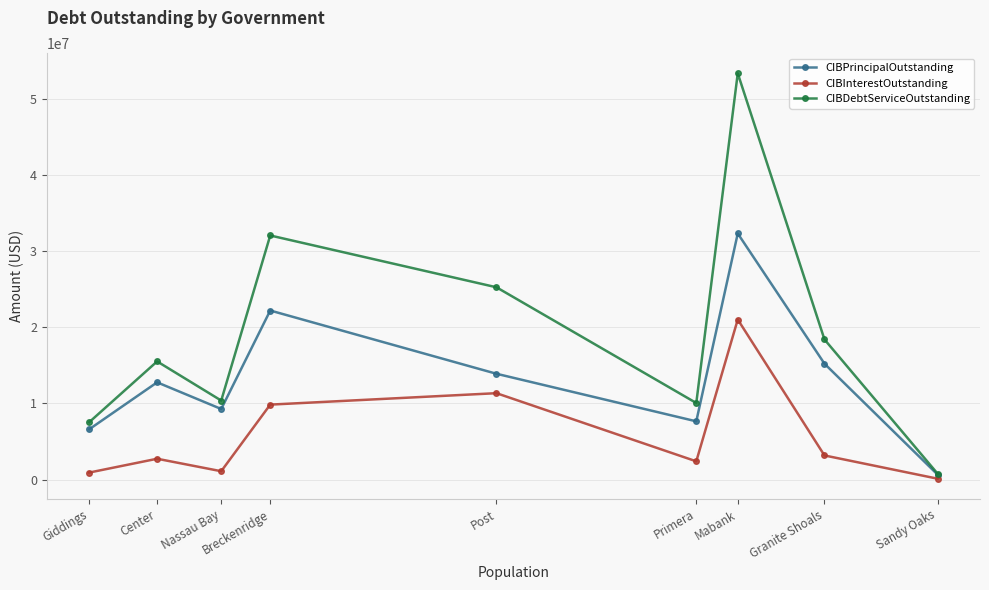

What is the sum of the CIBDebtServiceOutstanding values at Giddings and Breckenridge?

39597242.5